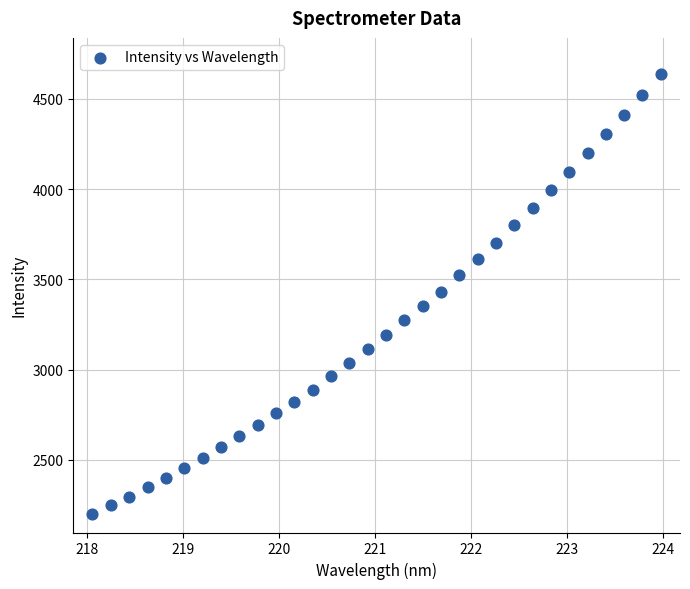

What is the range of Y values (max minus min)?

2438.5